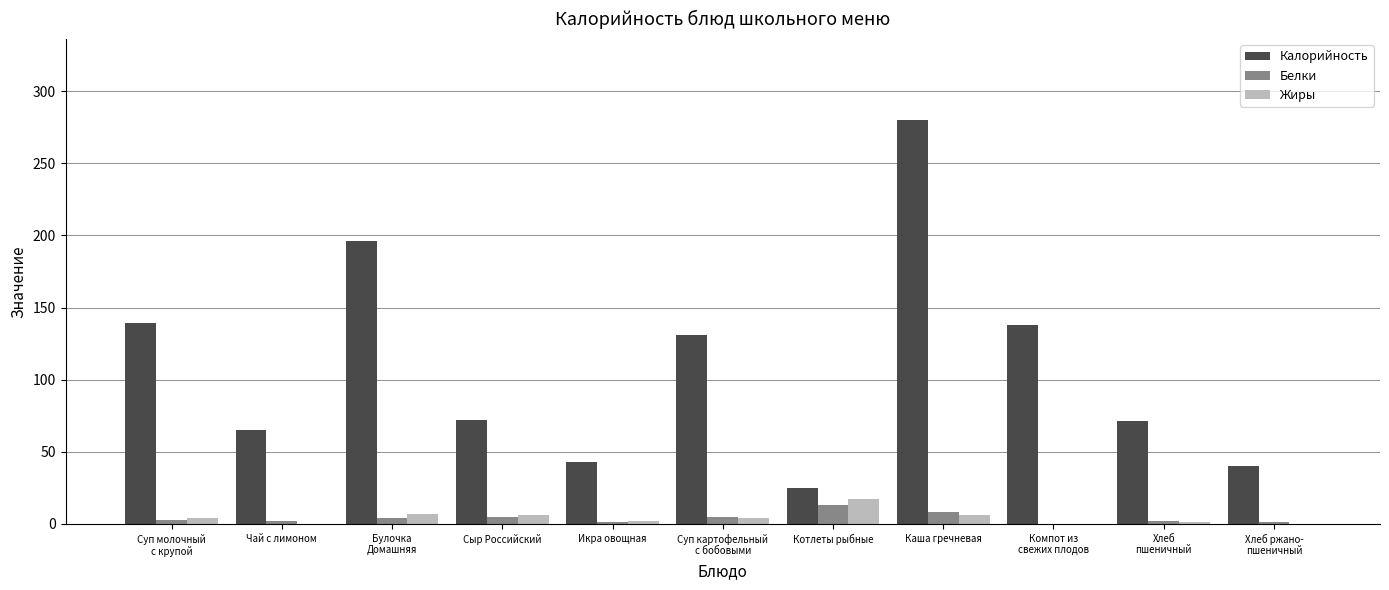

At which category is the sum across all series the highest?

Каша гречневая